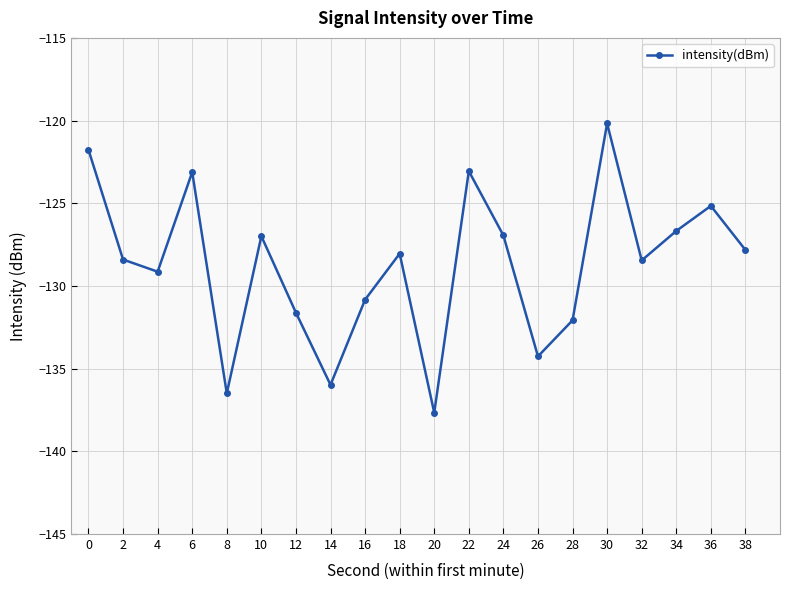

What is the greatest value displayed?

-120.2